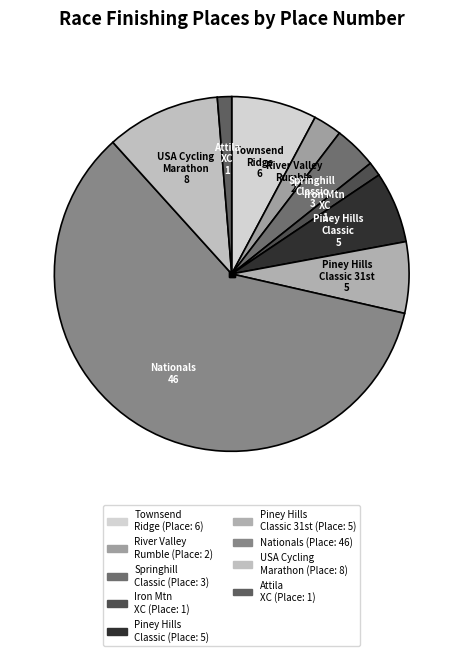

Is Nationals the majority of the pie?

Yes